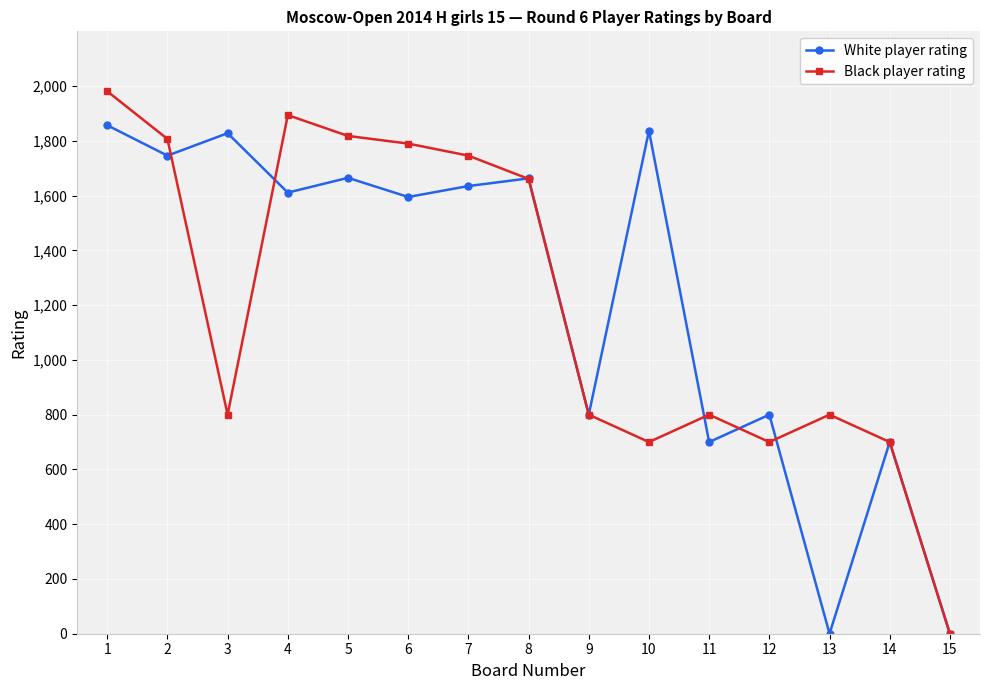

Where is the first local maximum for White player rating?

3